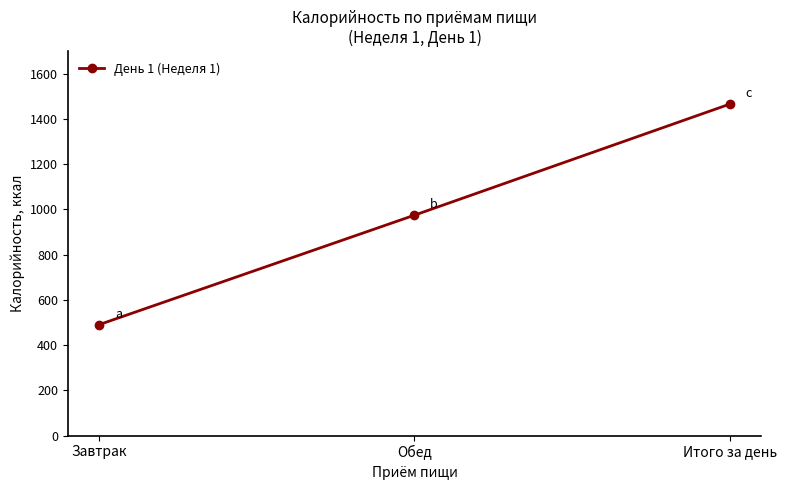

Count the number of values greater than 974.

2